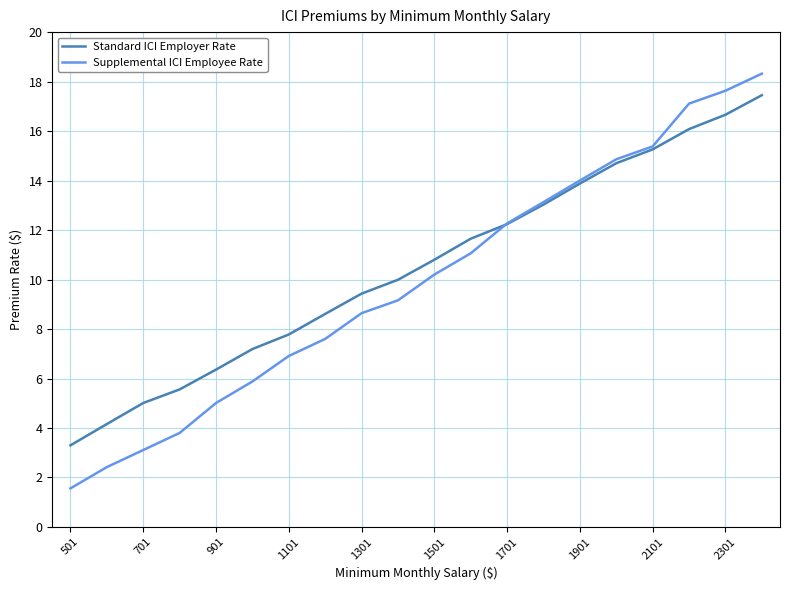

Does the chart have visible grid lines?

Yes